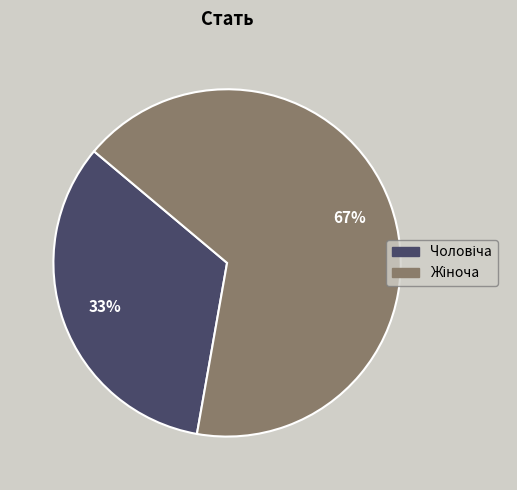

To the nearest percent, what is the average slice percentage?

50%